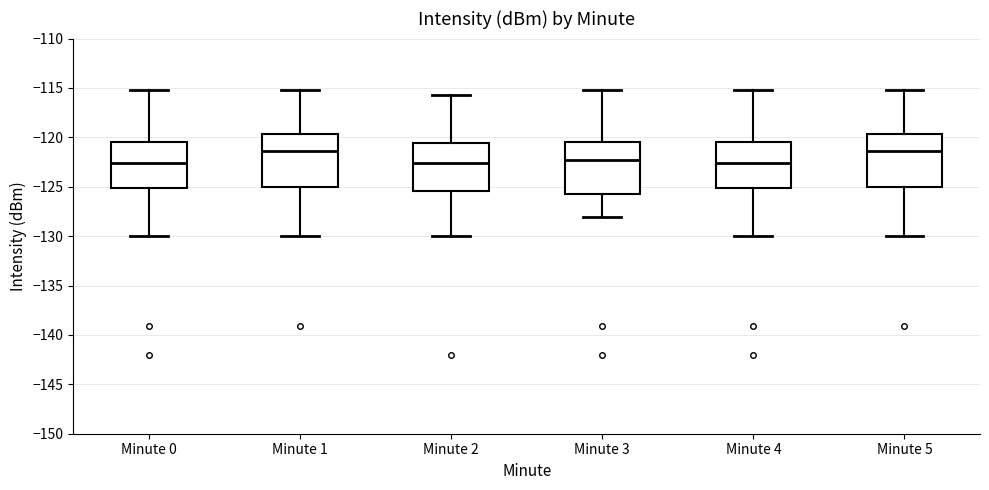

Where is the upper edge of the box for Minute 1 on the y-axis? The values are not printed on the chart, so give them approximately, as read against the axis.

-119.5